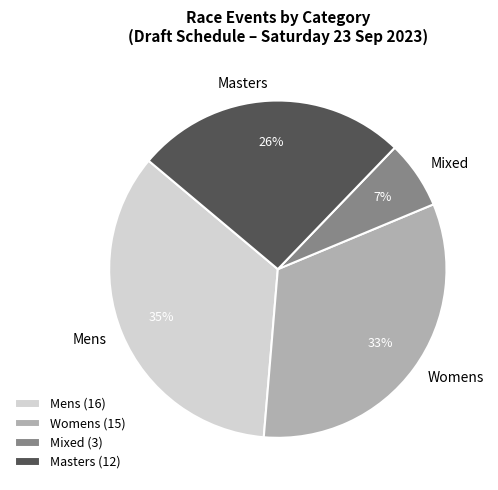

True or false: Womens (15) accounts for 20% of the total.

False